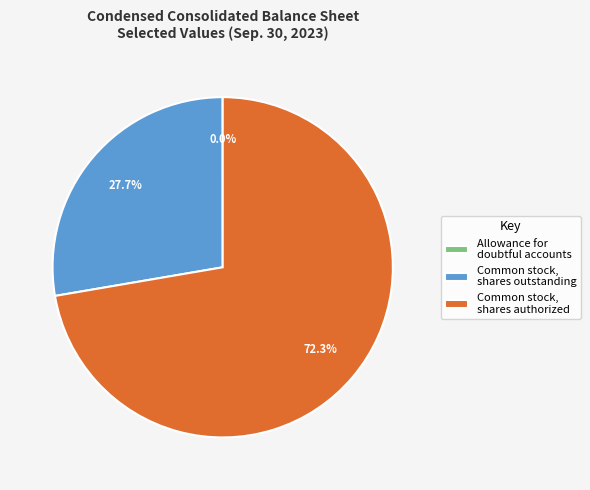

Between Common stock, shares outstanding and Common stock, shares authorized, which is larger?

Common stock, shares authorized